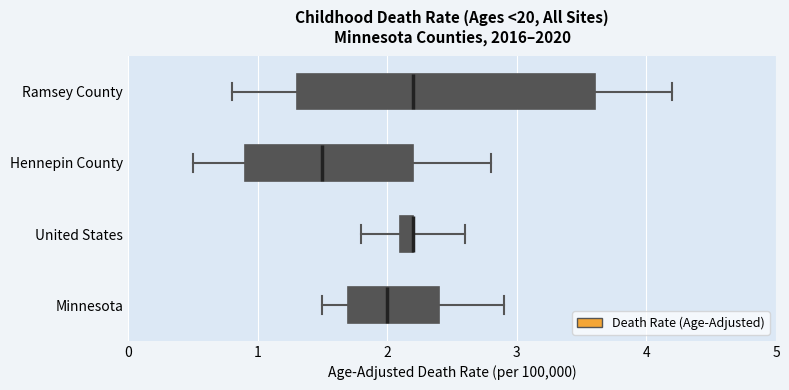

Where does the left whisker of the box for Hennepin County end on the x-axis? The values are not printed on the chart, so give them approximately, as read against the axis.

0.5